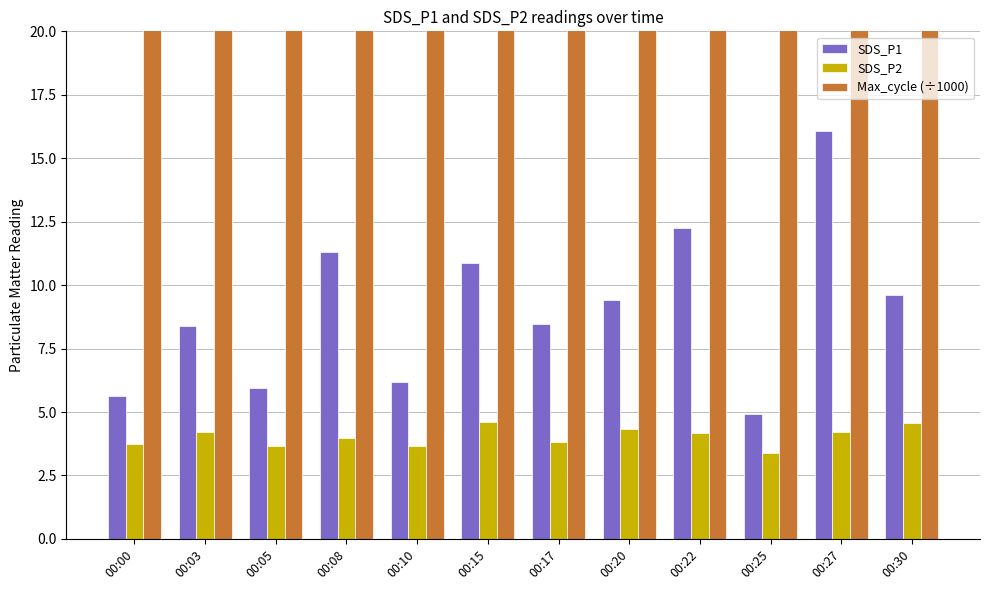

List the labels in order of SDS_P2 value, largest first.

00:15, 00:30, 00:20, 00:03, 00:27, 00:22, 00:08, 00:17, 00:00, 00:10, 00:05, 00:25